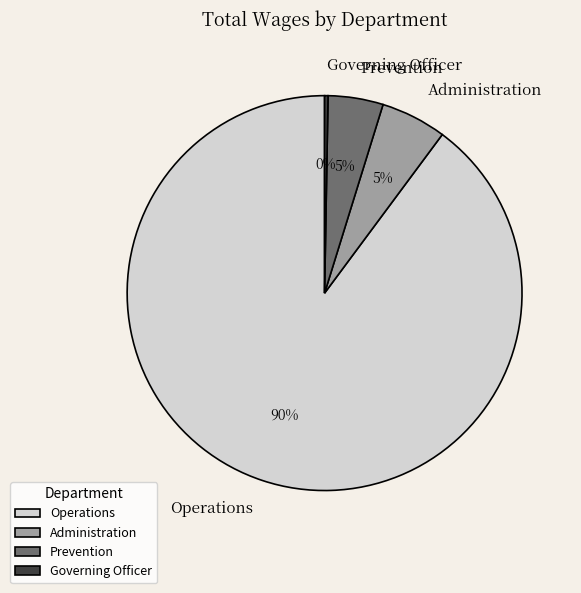

Which has a higher value, Governing Officer or Operations?

Operations